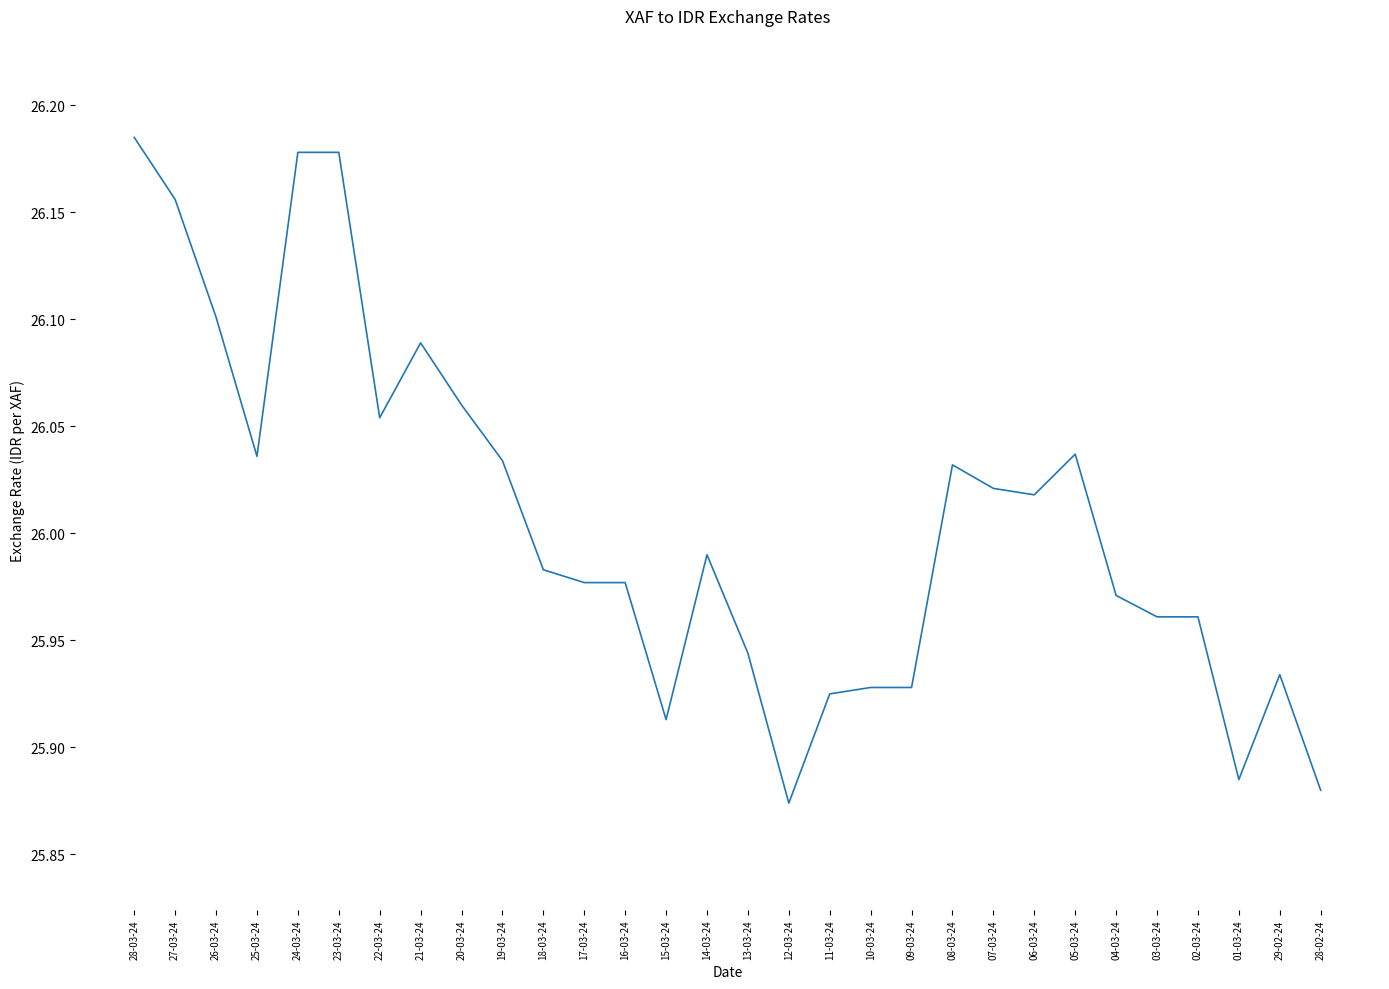

What position from the right is 01-03-24?

3